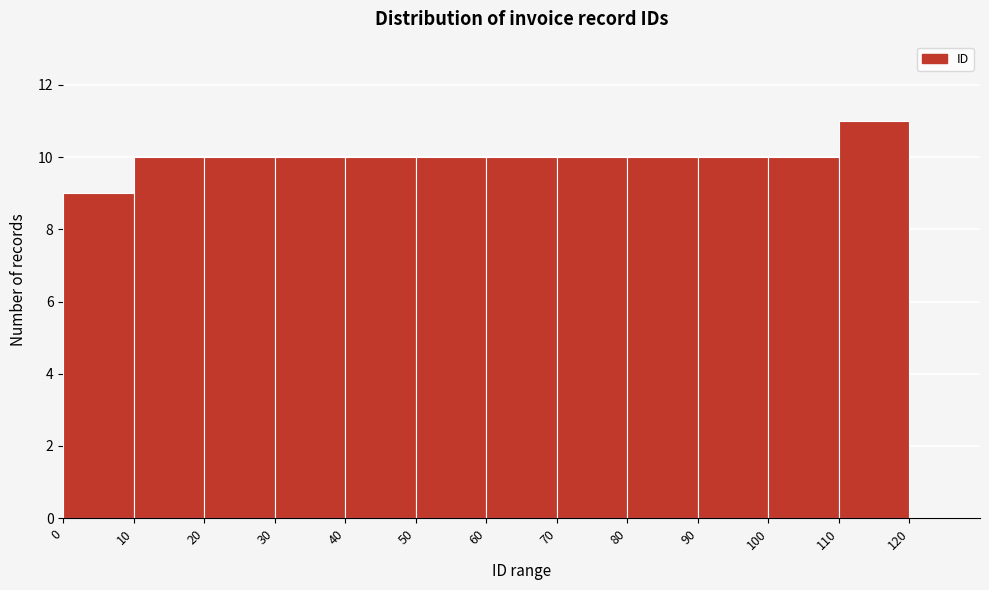

What is the height of the bar covering 110 to 120 on the x-axis? The values are not printed on the chart, so give them approximately, as read against the axis.

11